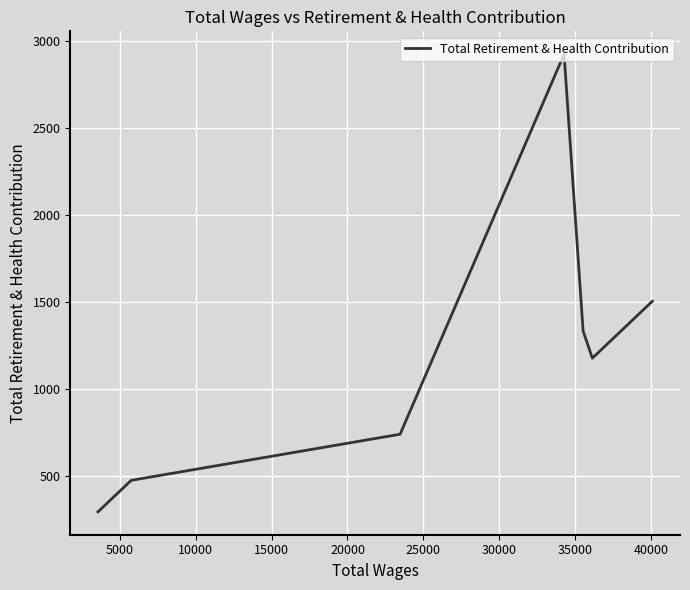

What is the average value?

1206